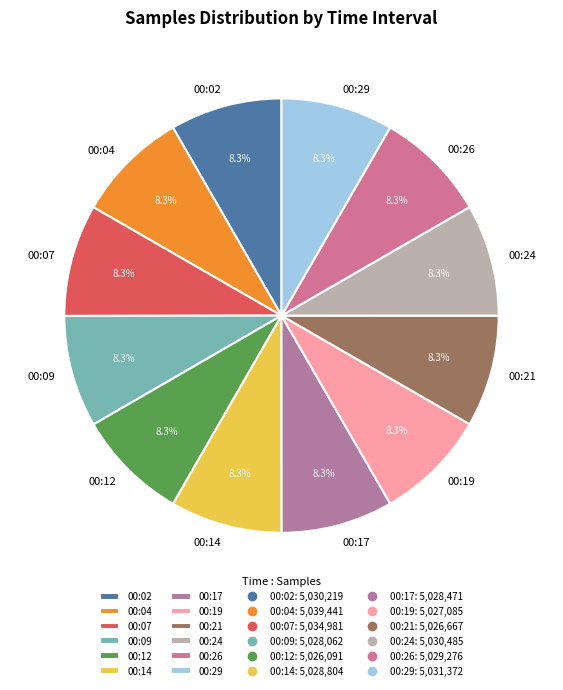

Do 00:09 and 00:17 together represent more than half of the pie?

No